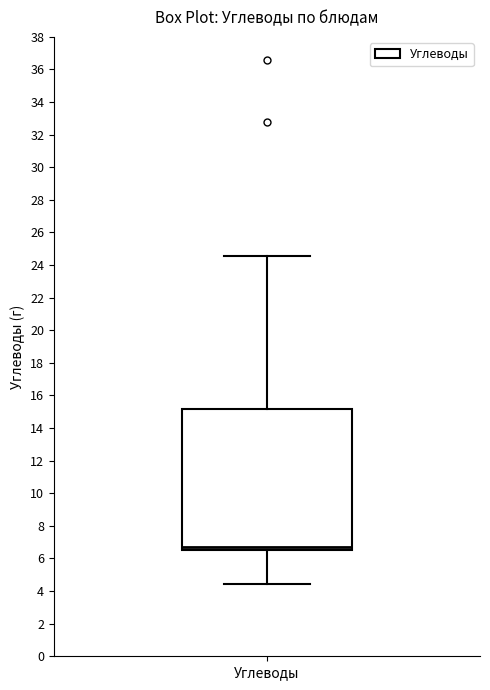

Transcribe this box plot: give where the median line is, the range the box spans, and where the two whiskers end, as read against the y-axis. The values are not printed on the chart, so give them approximately, as read against the axis.

median 6.8, box 6.6 to 15.2, whiskers 4.4 to 24.6